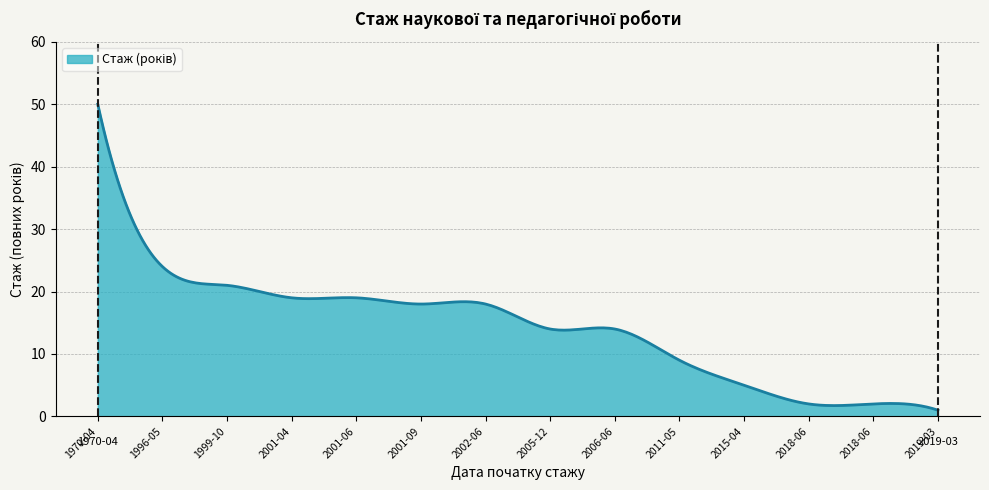

What is the maximum value shown in the chart?

50.0